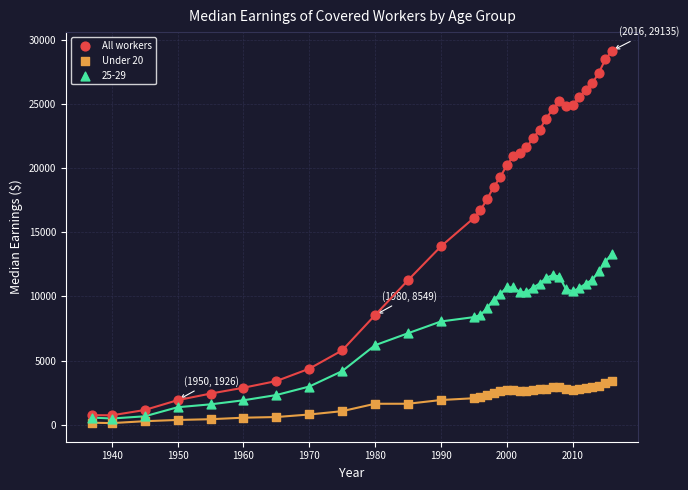

Across all series, what Y value is closest to 14637?

13898